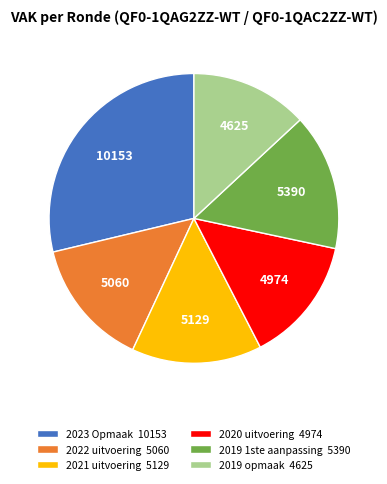

Approximately how many times larger is the value at 2020 uitvoering 4974 compared to 2021 uitvoering 5129?

1.0